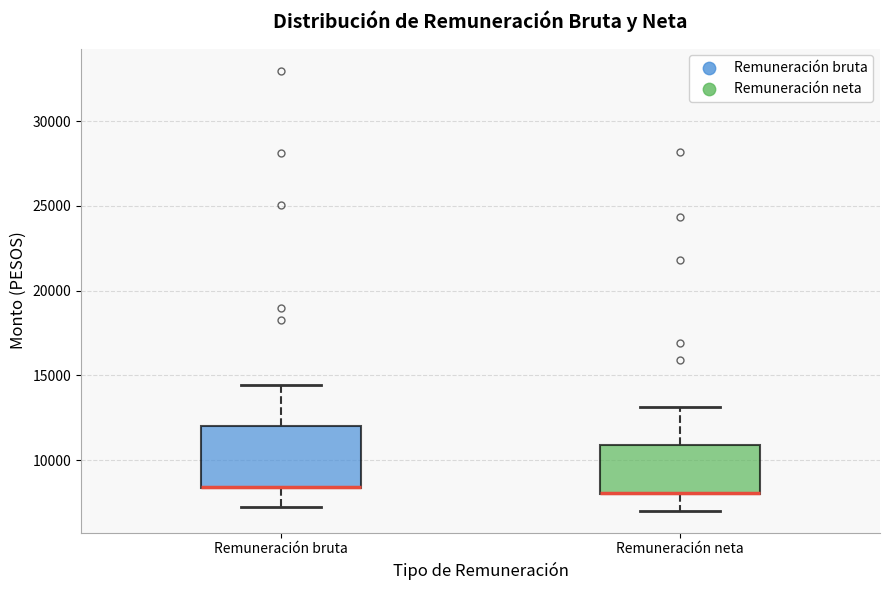

Reading left to right, read every box against the y-axis: the position of its median line, the range the box covers, and the ends of its whiskers. The values are not printed on the chart, so give them approximately, as read against the axis.

Remuneración bruta: median 8500 (drawn on the box's lower edge), box 8500 to 12000, whiskers 7000 to 14500
Remuneración neta: median 8000 (drawn on the box's lower edge), box 8000 to 11000, whiskers 7000 to 13000